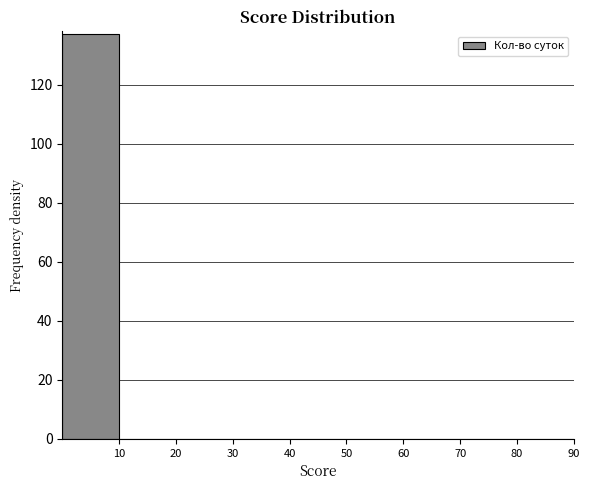

How tall is the bar that spans 0 to 10 on the x-axis? The values are not printed on the chart, so give them approximately, as read against the axis.

138